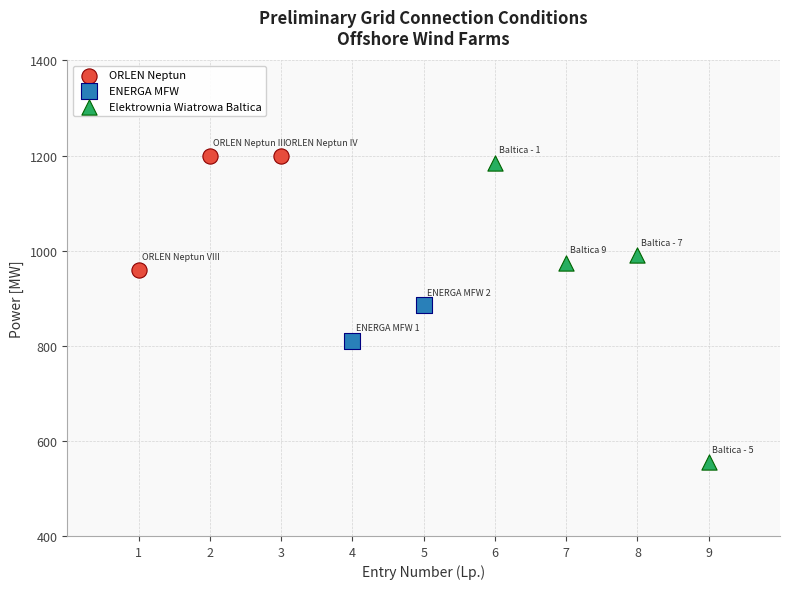

What are all the series names shown in the legend?

ORLEN Neptun, ENERGA MFW, Elektrownia Wiatrowa Baltica